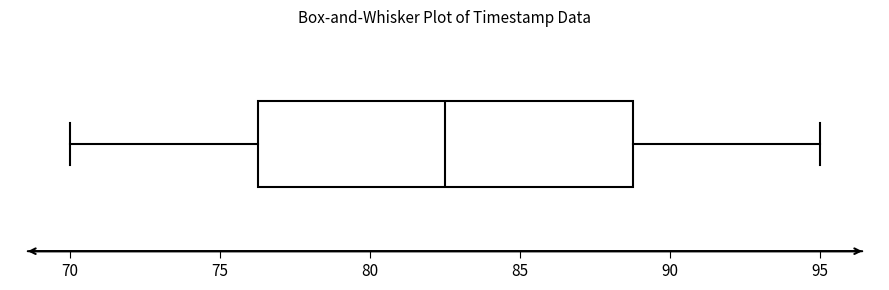

Transcribe this box plot: give where the median line is, the range the box spans, and where the two whiskers end, as read against the x-axis. The values are not printed on the chart, so give them approximately, as read against the axis.

median 82.5, box 76.5 to 89.0, whiskers 70.0 to 95.0